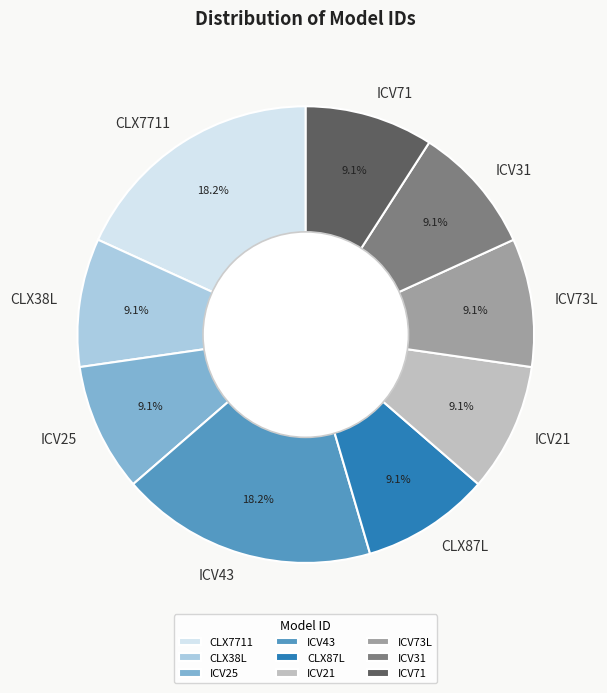

Which has a higher value, CLX7711 or CLX38L?

CLX7711